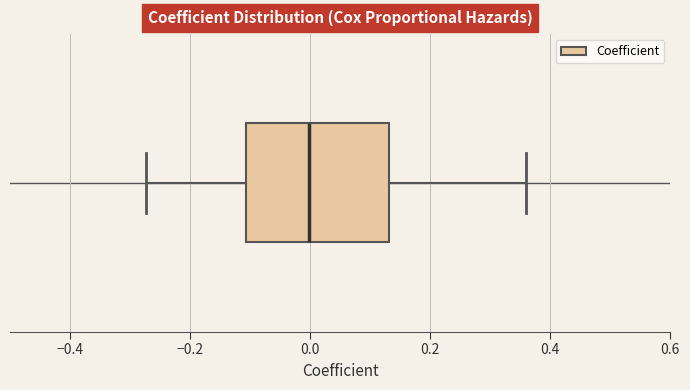

Transcribe this box plot: give where the median line is, the range the box spans, and where the two whiskers end, as read against the x-axis. The values are not printed on the chart, so give them approximately, as read against the axis.

median 0.00, box -0.10 to 0.14, whiskers -0.28 to 0.36